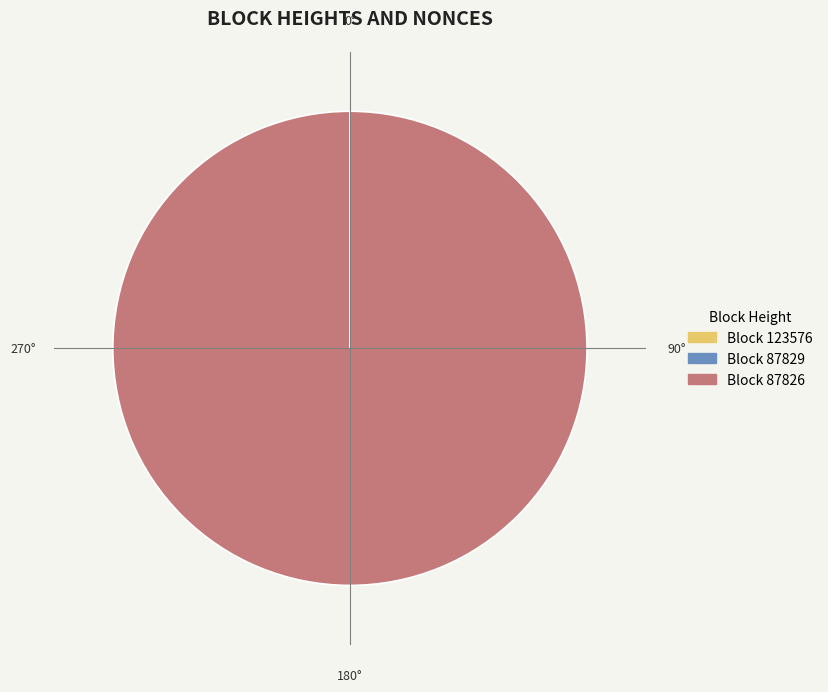

Which category has the biggest portion of the pie?

Block 87826